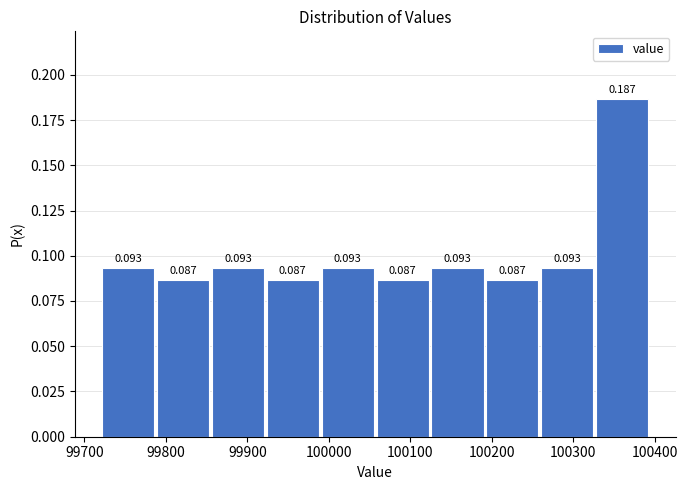

Over which range of the x-axis is the bar tallest?

100330 to 100390